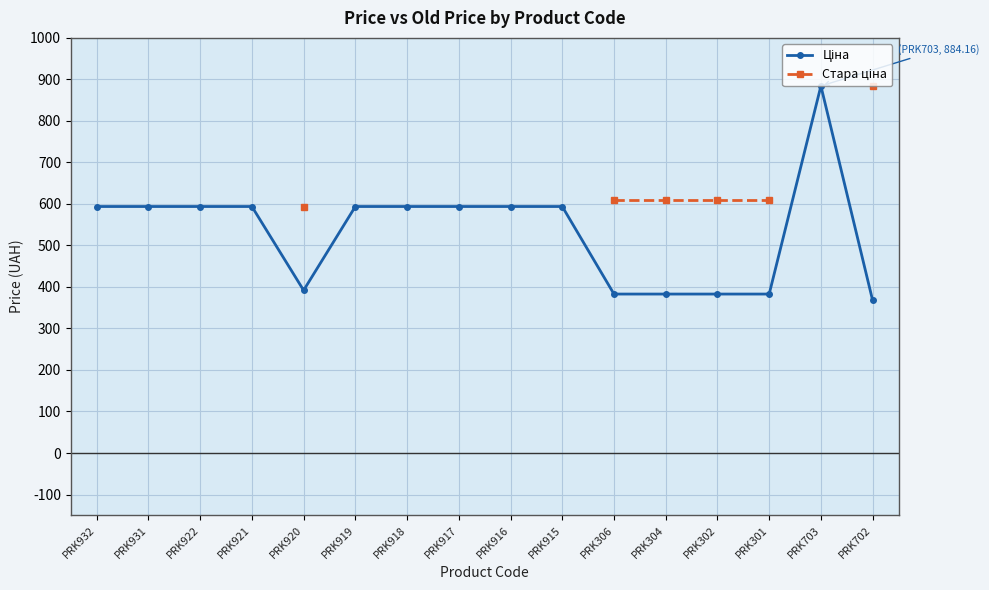

List the series in order of their peak value, lowest first.

Ціна, Стара ціна